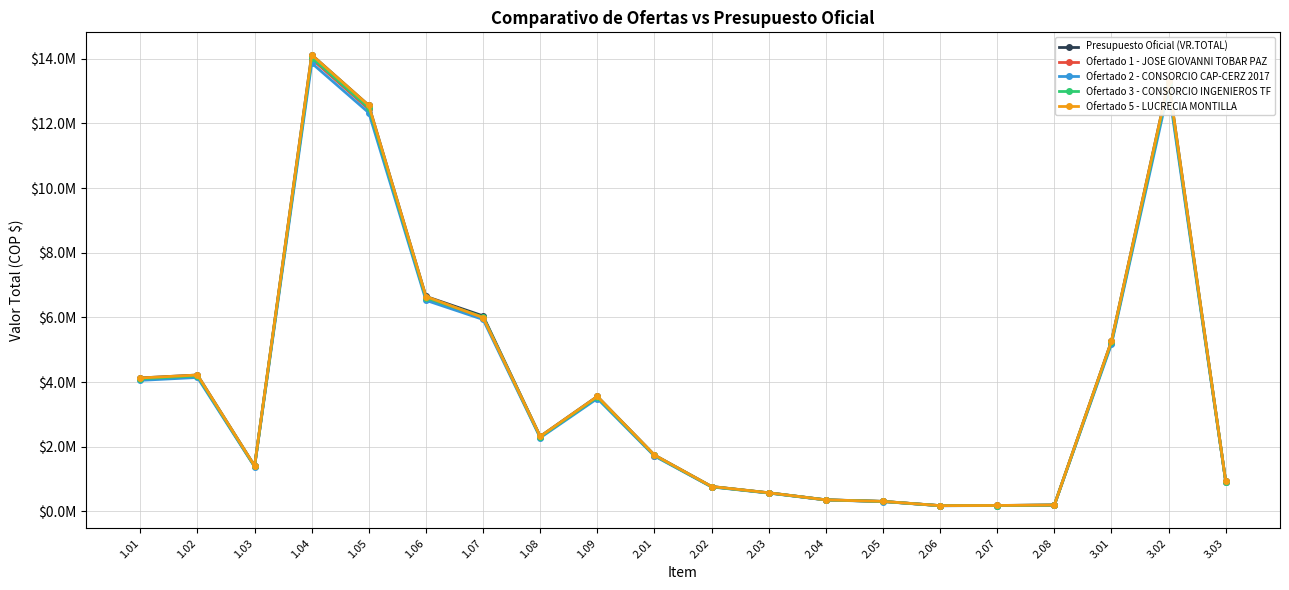

What are all the series names shown in the legend?

Presupuesto Oficial (VR.TOTAL), Ofertado 1 - JOSE GIOVANNI TOBAR PAZ, Ofertado 2 - CONSORCIO CAP-CERZ 2017, Ofertado 3 - CONSORCIO INGENIEROS TF, Ofertado 5 - LUCRECIA MONTILLA